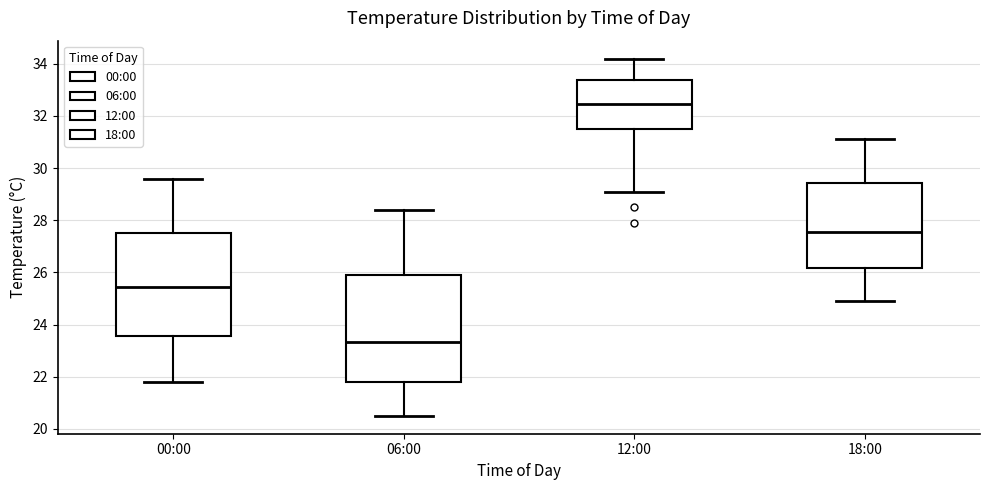

Reading left to right, read every box against the y-axis: the position of its median line, the range the box covers, and the ends of its whiskers. The values are not printed on the chart, so give them approximately, as read against the axis.

00:00: median 25.4, box 23.6 to 27.6, whiskers 21.8 to 29.6
06:00: median 23.4, box 21.8 to 26.0, whiskers 20.6 to 28.4
12:00: median 32.4, box 31.6 to 33.4, whiskers 29.2 to 34.2
18:00: median 27.6, box 26.2 to 29.4, whiskers 25.0 to 31.2